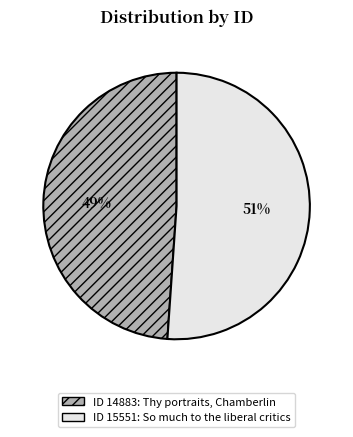

Is there a majority slice in this chart?

Yes